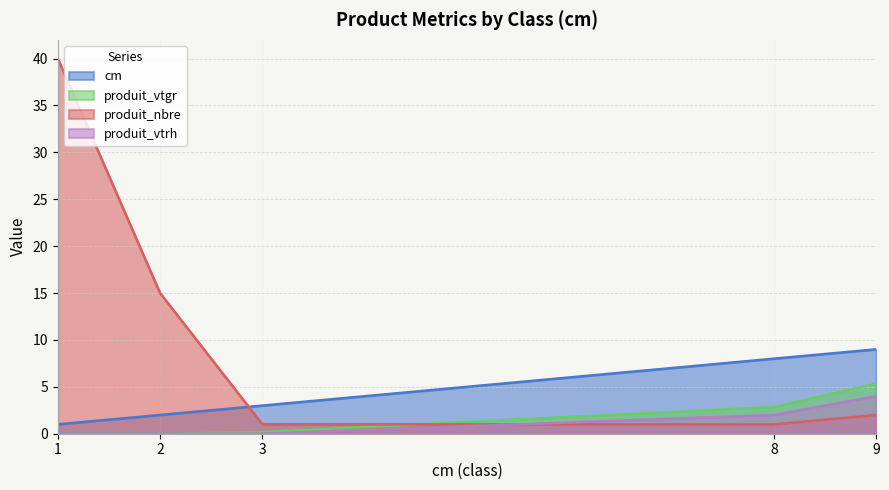

Does the chart have visible grid lines?

Yes